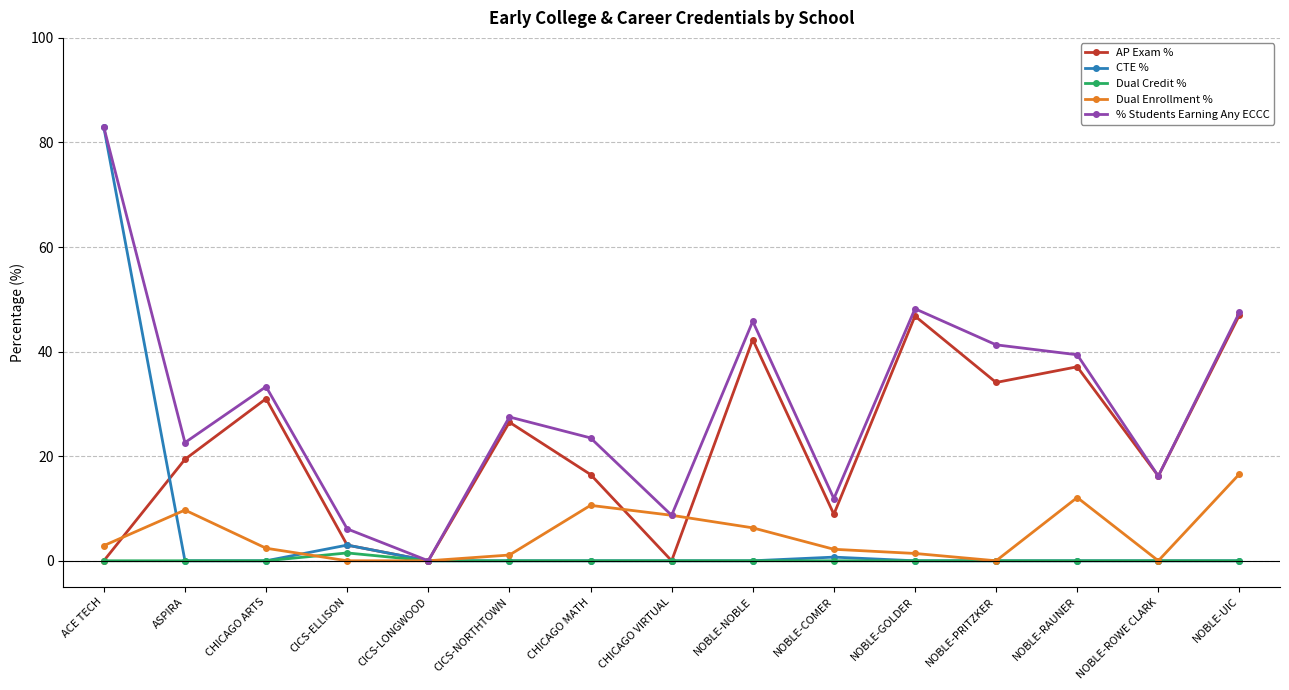

What position from the left is CHICAGO MATH?

7